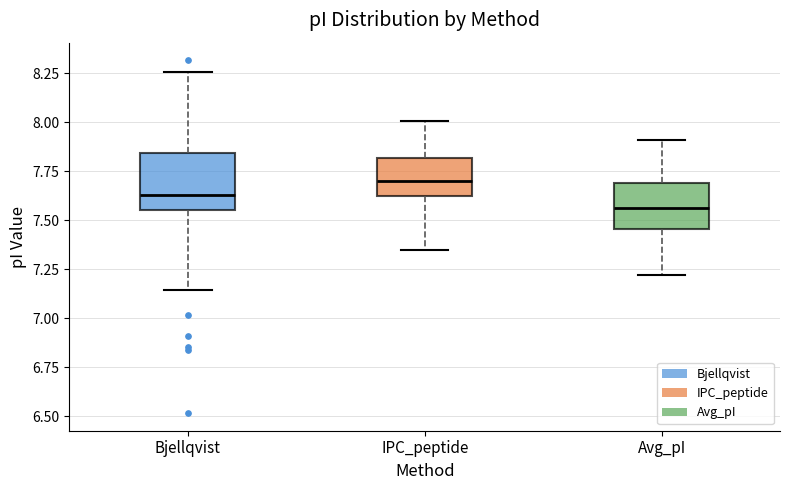

Reading left to right, read every box against the y-axis: the position of its median line, the range the box covers, and the ends of its whiskers. The values are not printed on the chart, so give them approximately, as read against the axis.

Bjellqvist: median 7.65, box 7.55 to 7.85, whiskers 7.15 to 8.25
IPC_peptide: median 7.70, box 7.65 to 7.80, whiskers 7.35 to 8.00
Avg_pI: median 7.55, box 7.45 to 7.70, whiskers 7.20 to 7.90